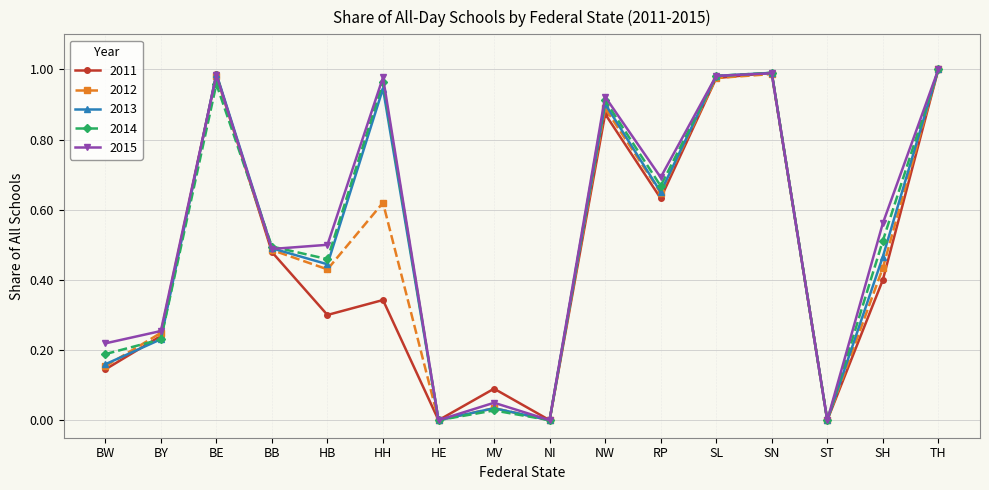

Is it true that 2012 equals 0.1 at BB?

False